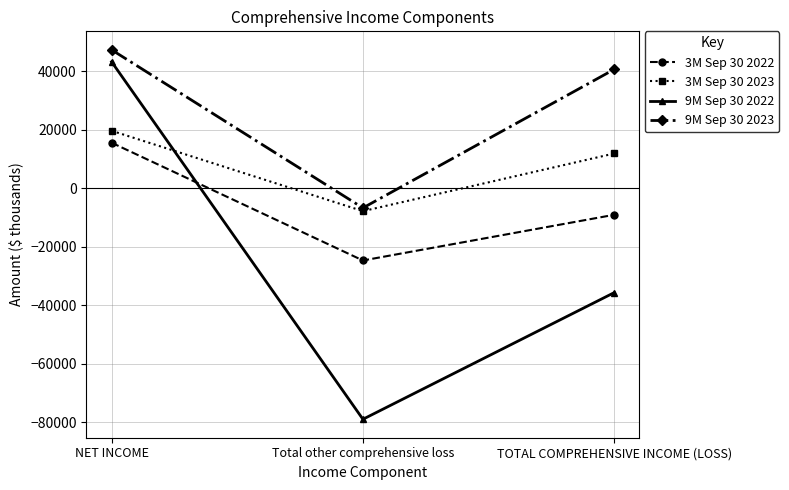

Rank the series by their maximum value, from lowest to highest.

3M Sep 30 2022, 3M Sep 30 2023, 9M Sep 30 2022, 9M Sep 30 2023